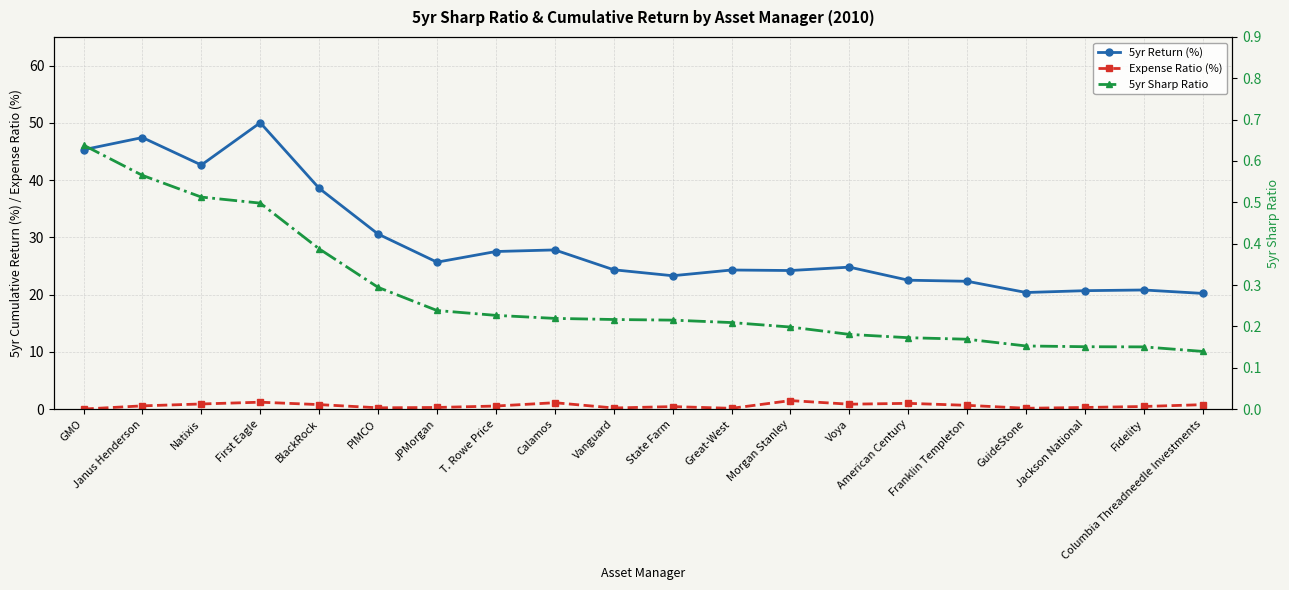

The 5yr Return (%) series shows 30.6 at PIMCO. True or false?

True